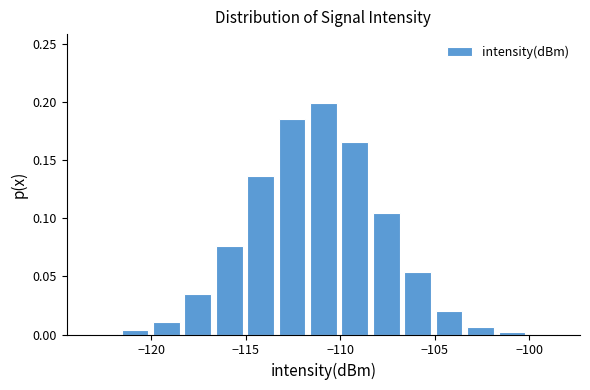

Read against the x-axis, roughly where is the centre of the tallest bar?

-111.0